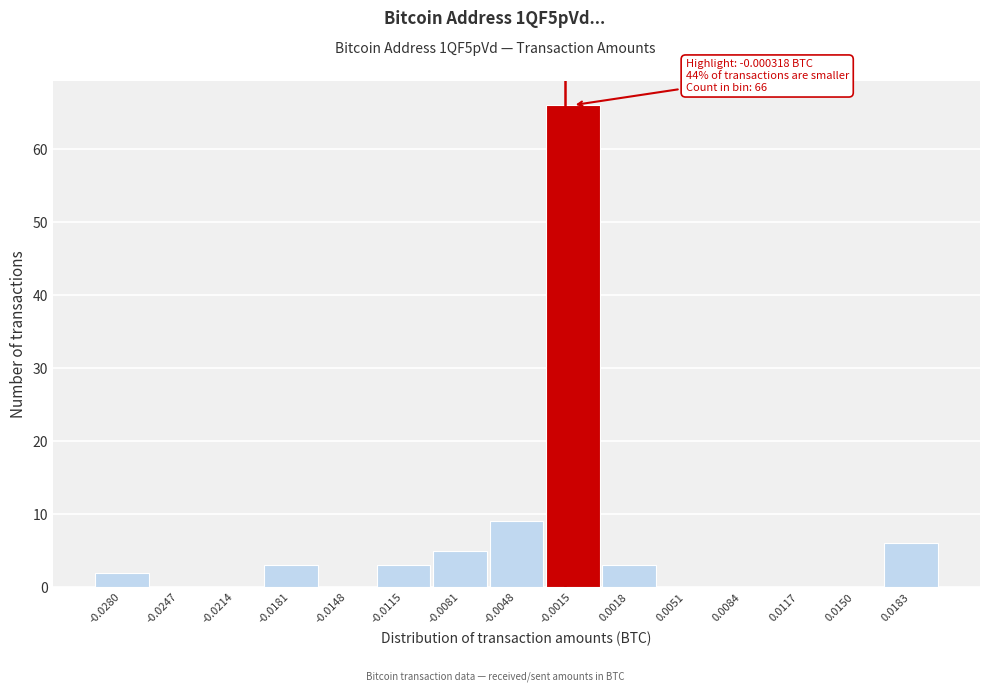

Reading left to right, list all the values displayed in this chart.

-0.0280=2	-0.0247=0	-0.0214=0	-0.0181=3	-0.0148=0	-0.0115=3	-0.0081=5	-0.0048=9	-0.0015=66	0.0018=3	0.0051=0	0.0084=0	0.0117=0	0.0150=0	0.0183=6